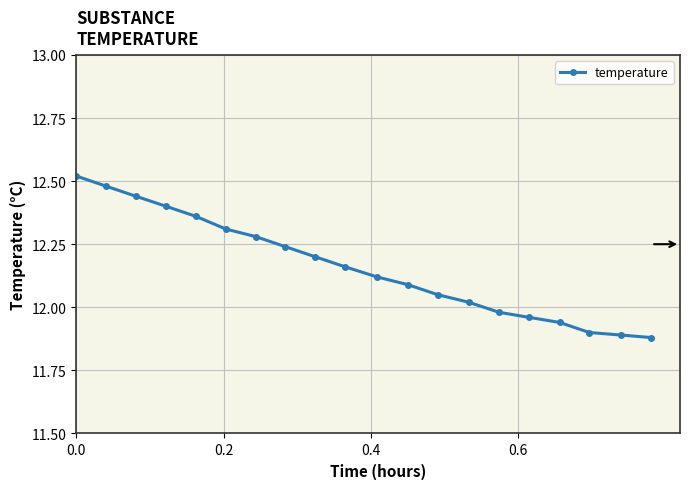

What is the sum of all values?

243.2